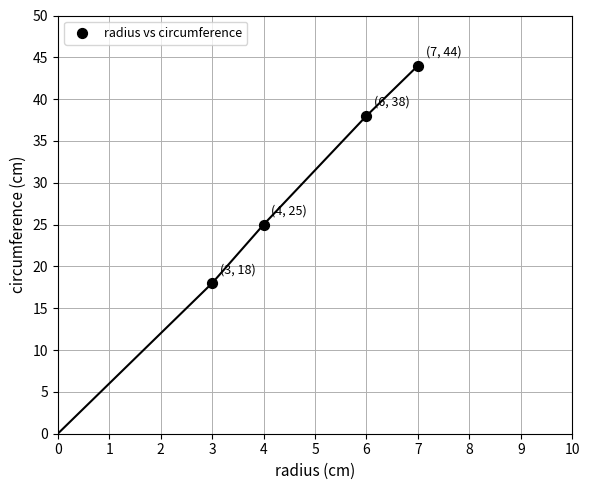

What Y value in the scatter plot is closest to 31?

25